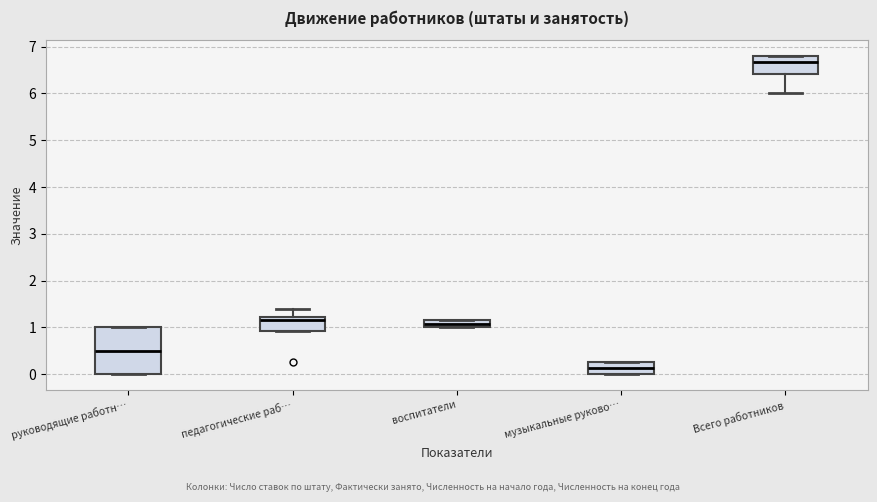

Which box's median line is the lowest?

музыкальные руково…